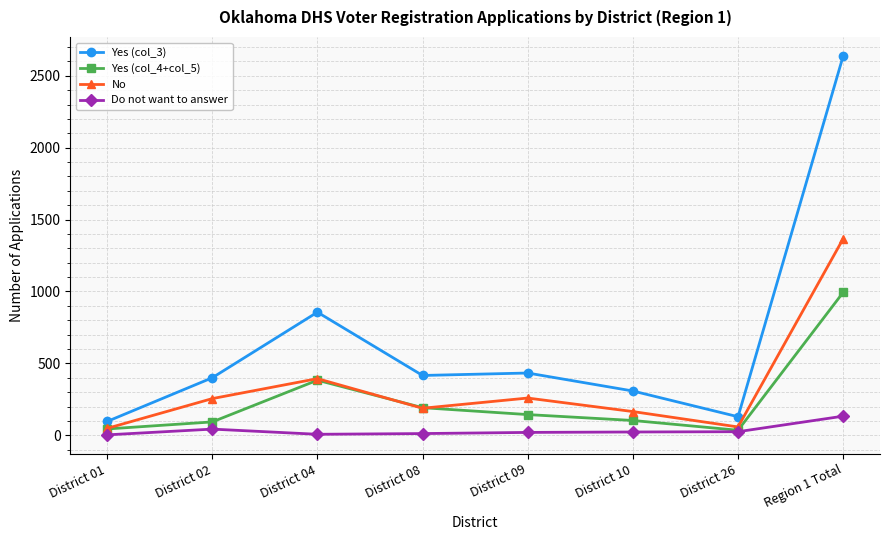

At how many categories does at least one series exceed 1041?

1